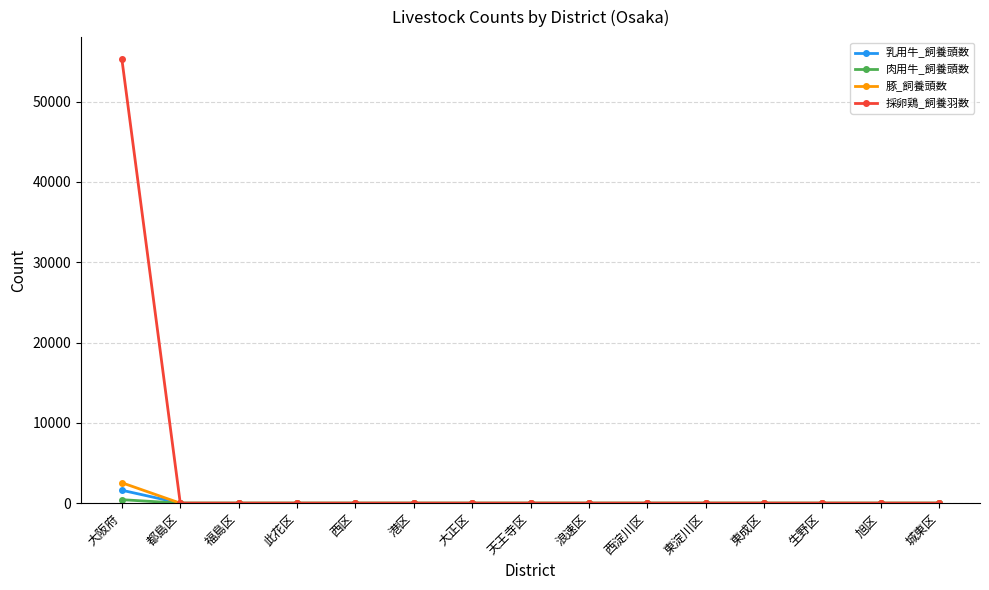

Is it true that 豚_飼養頭数 equals 0 at 港区?

True